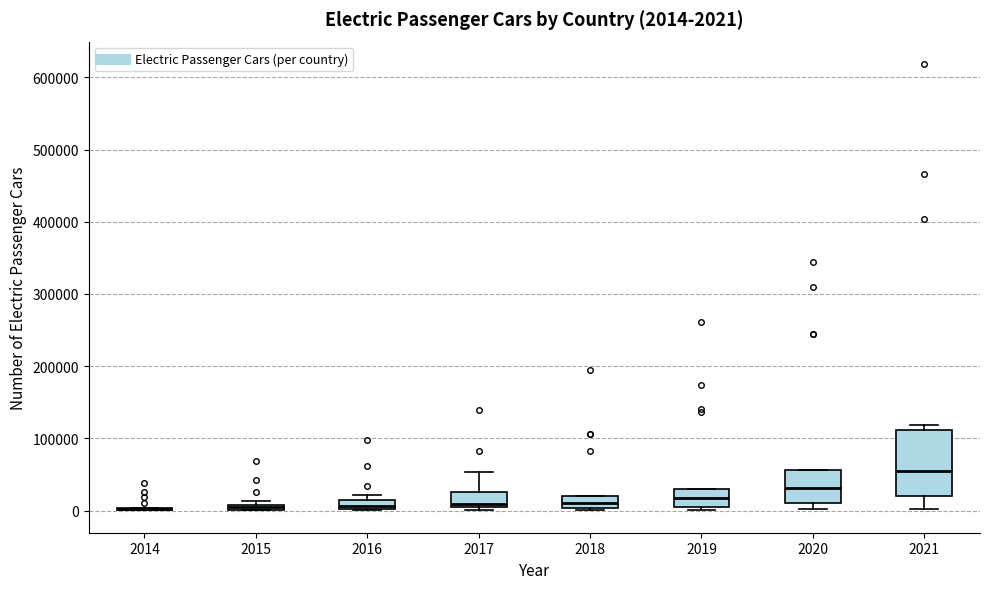

Comparing the boxes themselves (not the whiskers), which one is the tallest?

2021